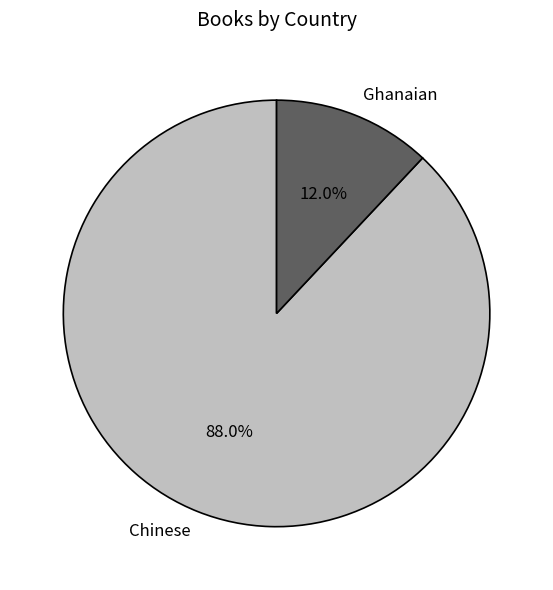

Combined, do Chinese and Ghanaian account for over 50%?

Yes